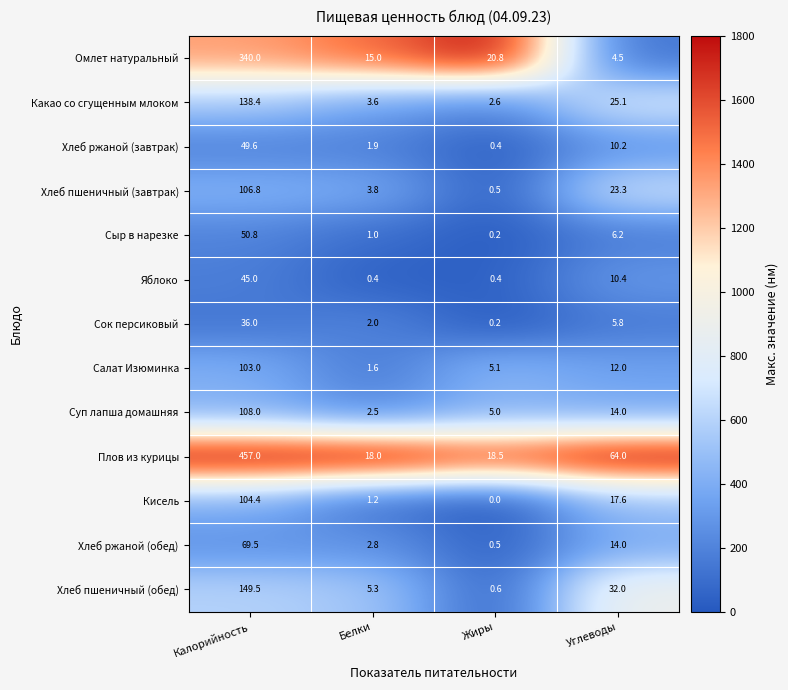

The value of Хлеб ржаной (обед) at Углеводы is 6.6. True or false?

False